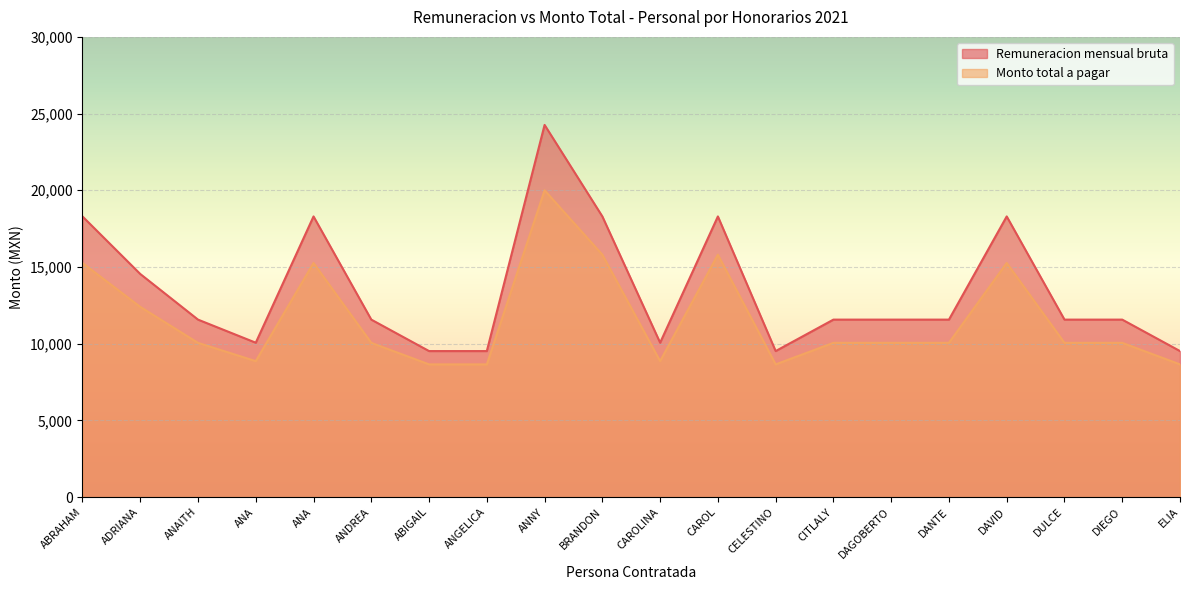

List the series in order of their overall mean, lowest first.

Monto total a pagar, Remuneracion mensual bruta